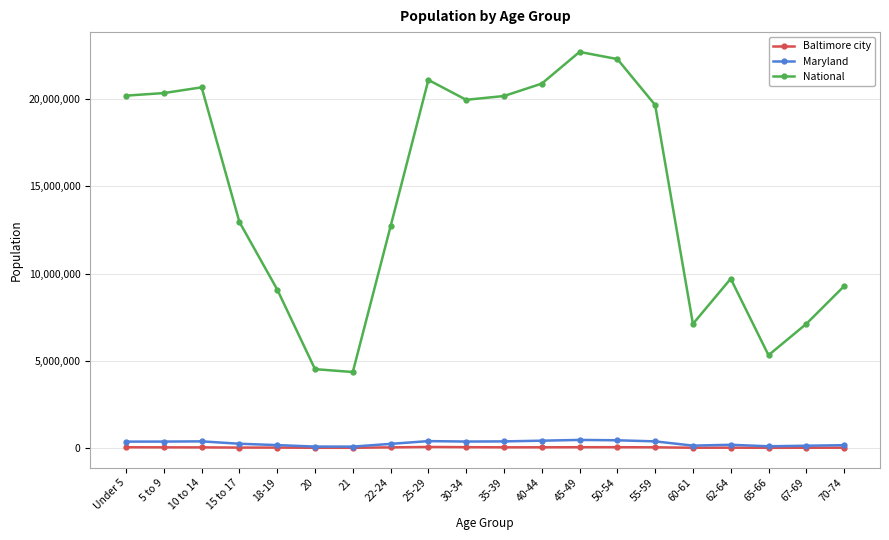

Count the number of categories in the chart.

20